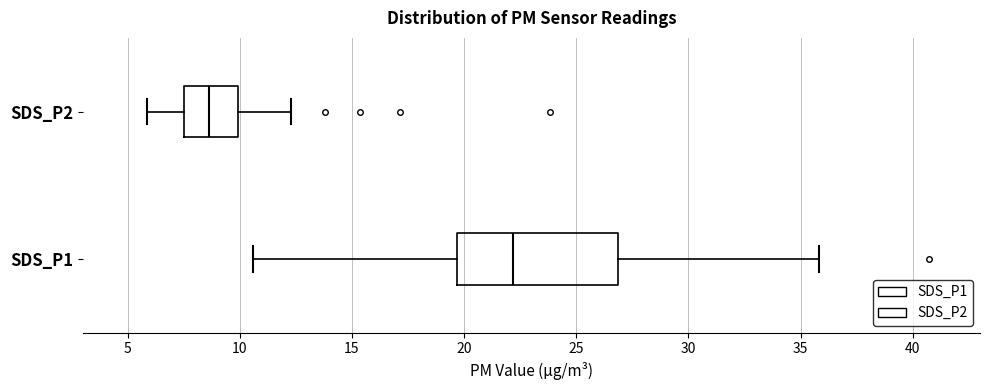

Where does the left whisker of the box for SDS_P2 end on the x-axis? The values are not printed on the chart, so give them approximately, as read against the axis.

6.0